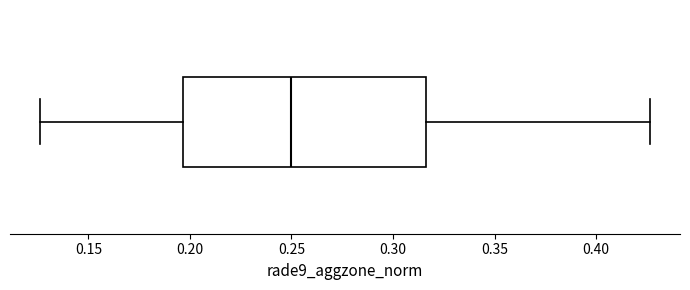

Read this box plot against the x-axis: the position of the median line, the range covered by the box, and the ends of both whiskers. The values are not printed on the chart, so give them approximately, as read against the axis.

median 0.250, box 0.195 to 0.315, whiskers 0.125 to 0.425